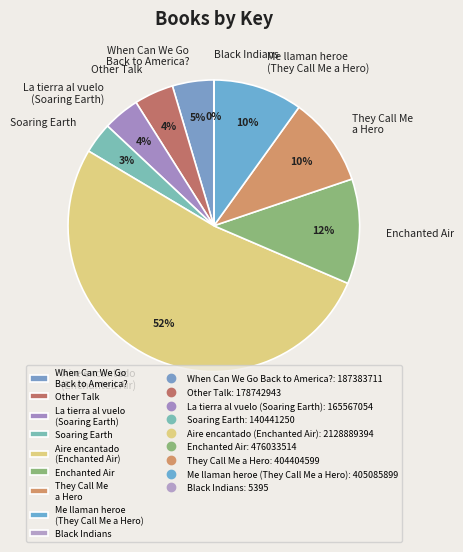

What is the largest slice in the pie chart?

Aire encantado (Enchanted Air)